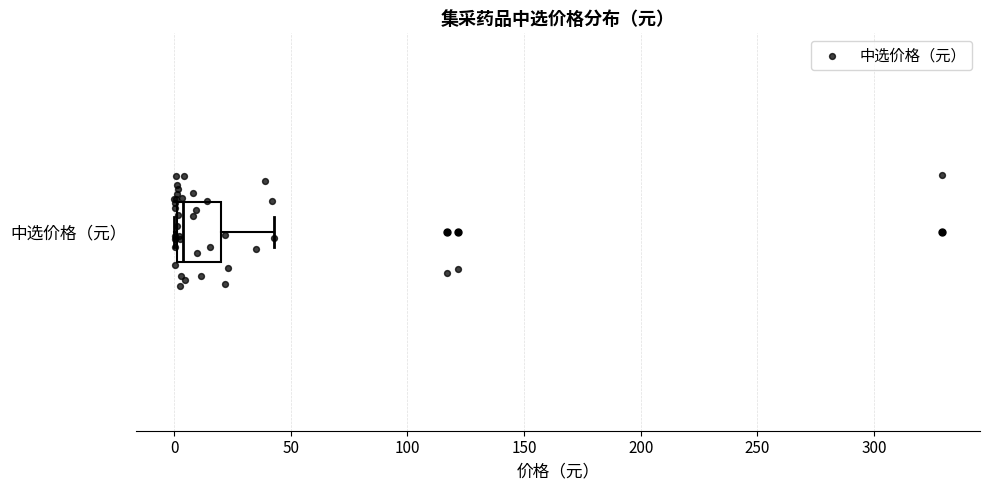

Where is the right edge of the box for 中选价格（元） on the x-axis? The values are not printed on the chart, so give them approximately, as read against the axis.

20